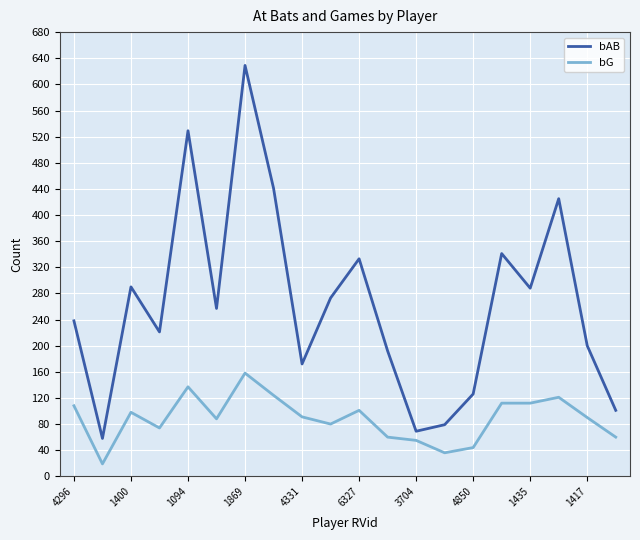

True or false: bG and bAB cross at least once.

False